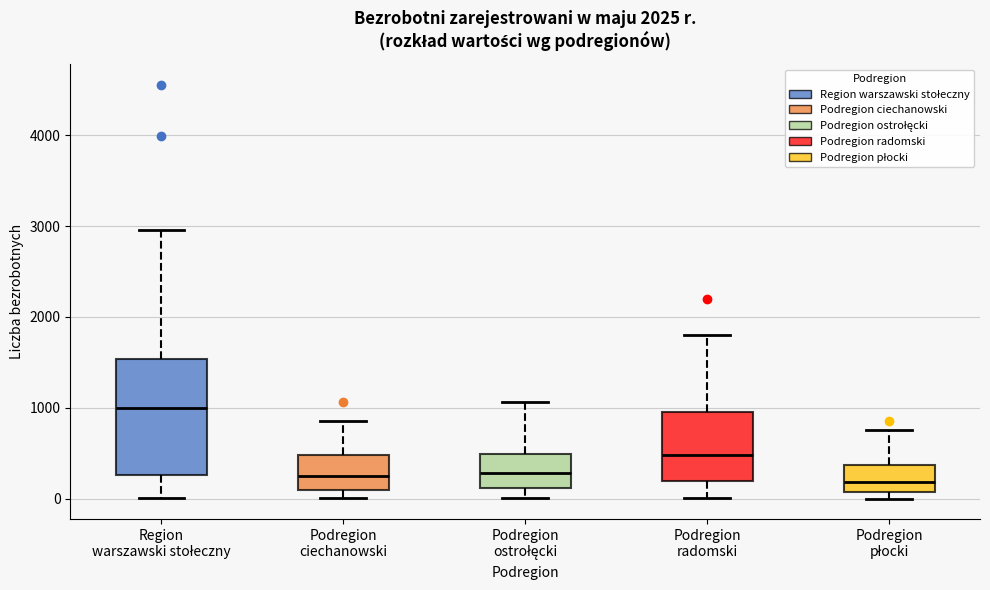

Reading left to right, read every box against the y-axis: the position of its median line, the range the box covers, and the ends of its whiskers. The values are not printed on the chart, so give them approximately, as read against the axis.

Region warszawski stołeczny: median 1000, box 300 to 1500, whiskers 0 to 3000
Podregion ciechanowski: median 300, box 100 to 500, whiskers 0 to 900
Podregion ostrołęcki: median 300, box 100 to 500, whiskers 0 to 1100
Podregion radomski: median 500, box 200 to 1000, whiskers 0 to 1800
Podregion płocki: median 200, box 100 to 400, whiskers 0 to 800